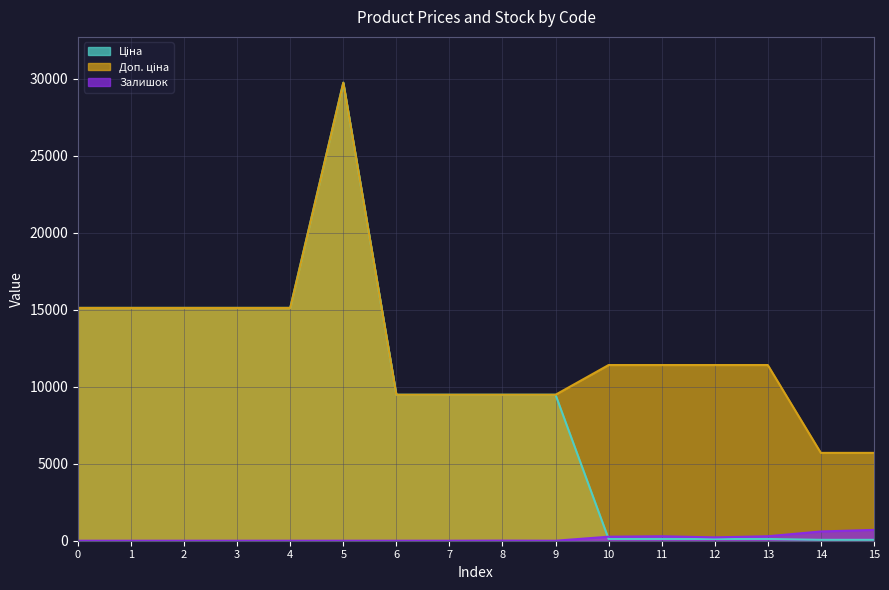

What is the total value across all series at 9?

18960.1